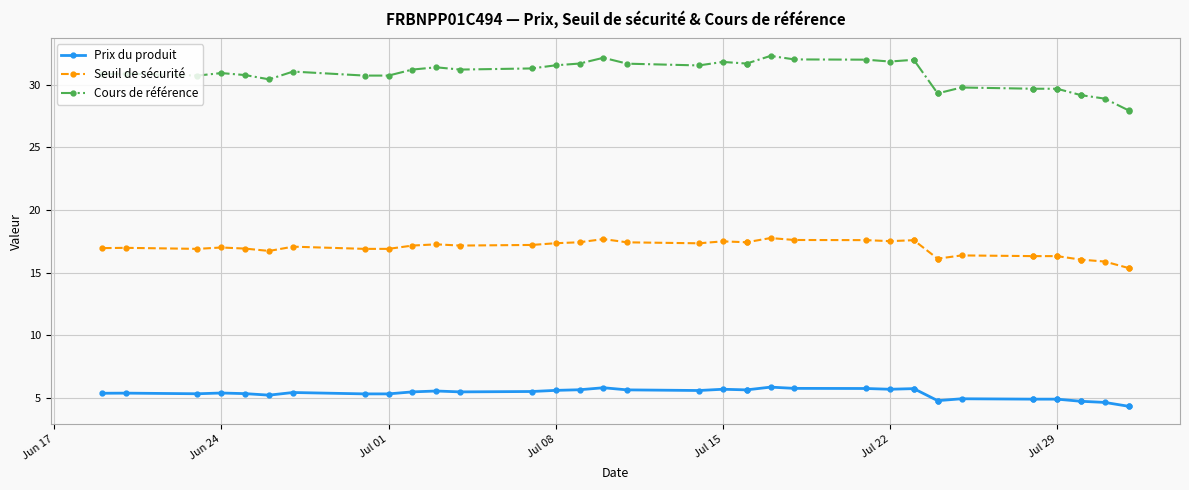

What is the maximum value for Seuil de sécurité?

17.8